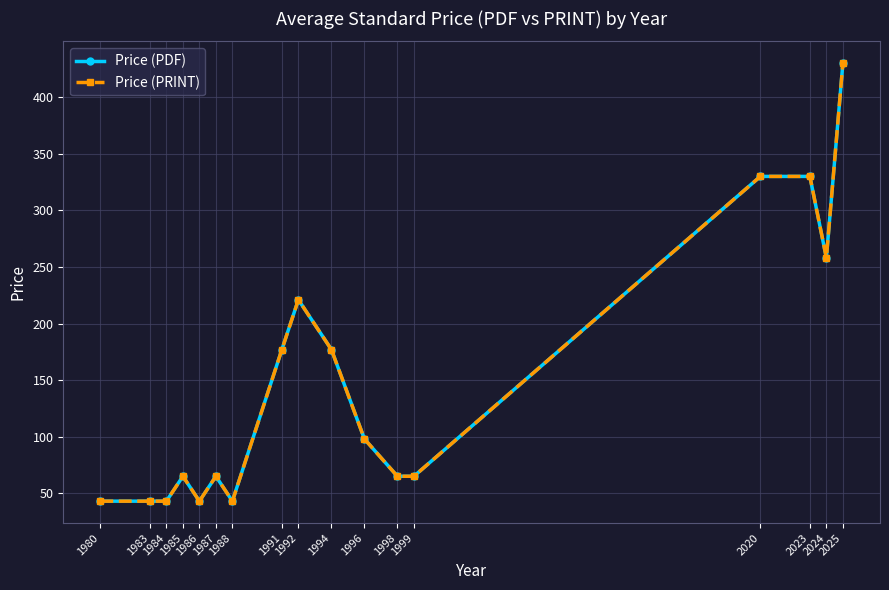

Does the chart have visible grid lines?

Yes